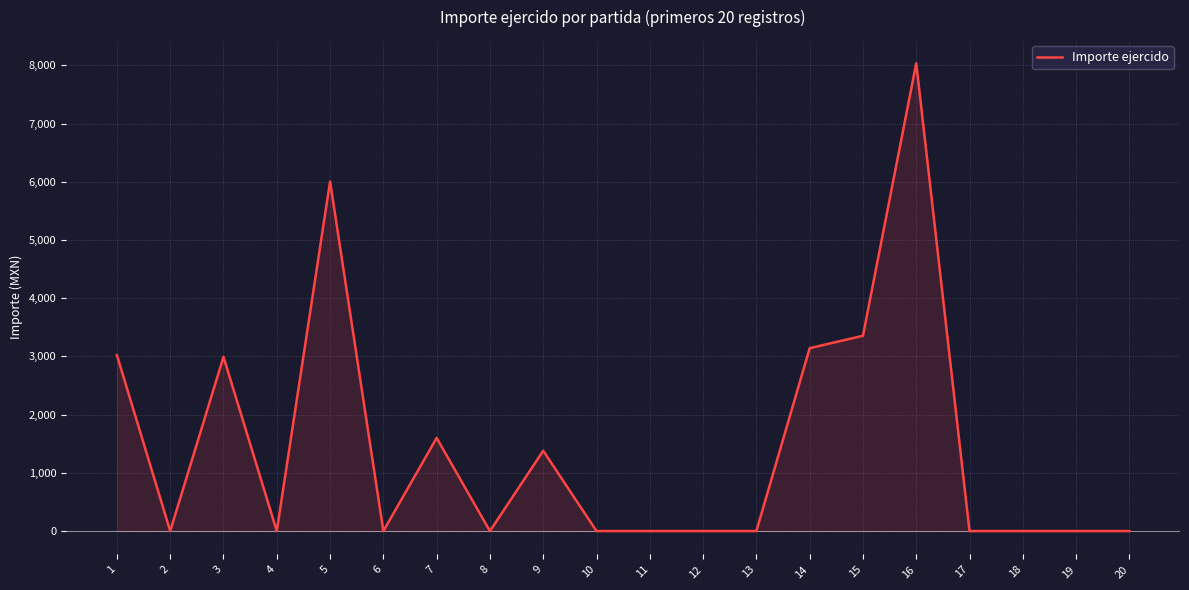

The chart shows a value of 4740.5 at 16. True or false?

False